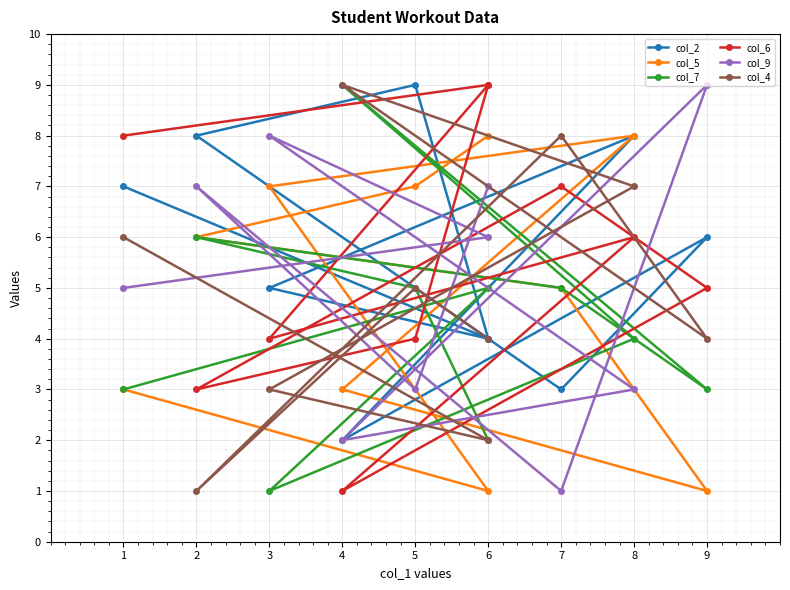

How many lines are shown in the chart?

6